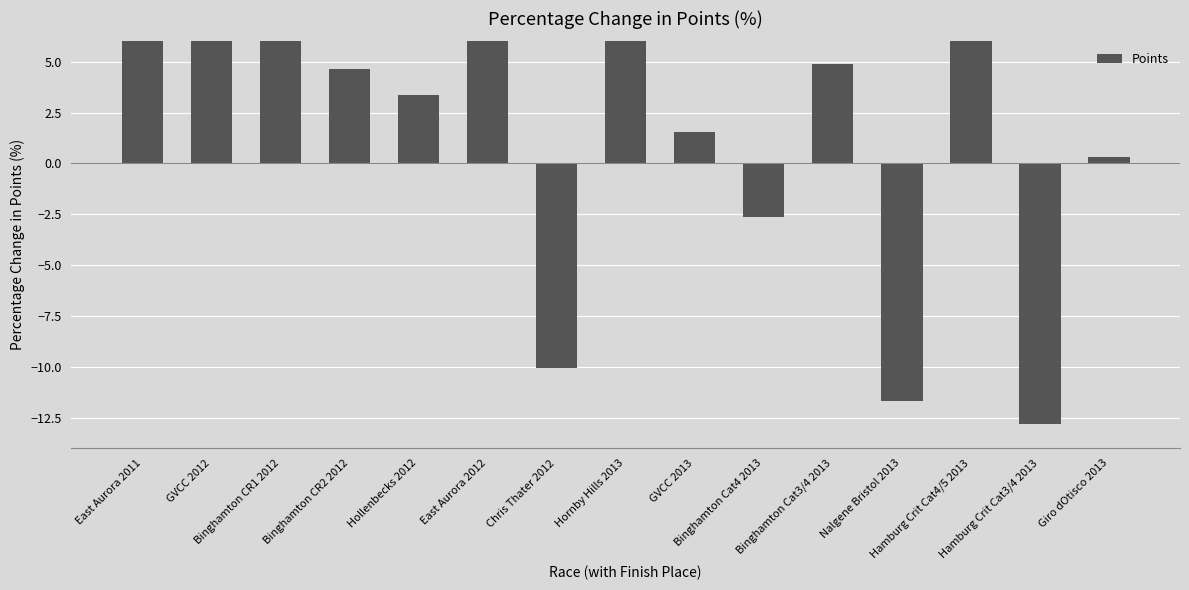

Which has a higher value, Hollenbecks 2012 or Binghamton CR1 2012?

Binghamton CR1 2012